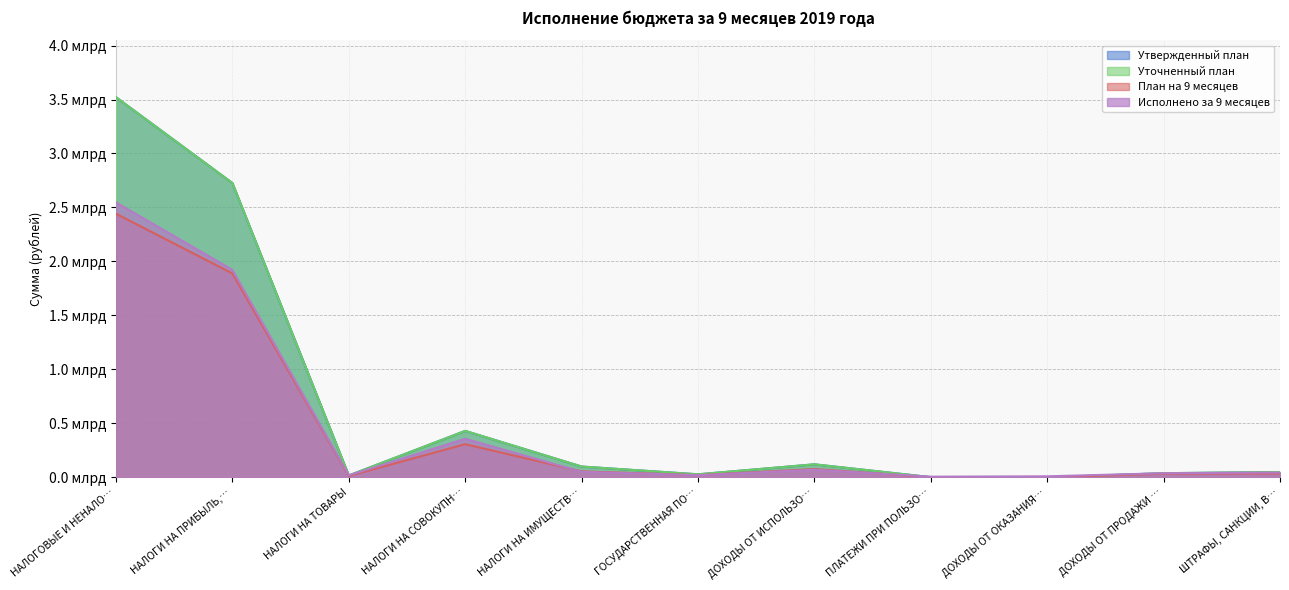

True or false: Уточненный план and Утвержденный план intersect in this chart.

False